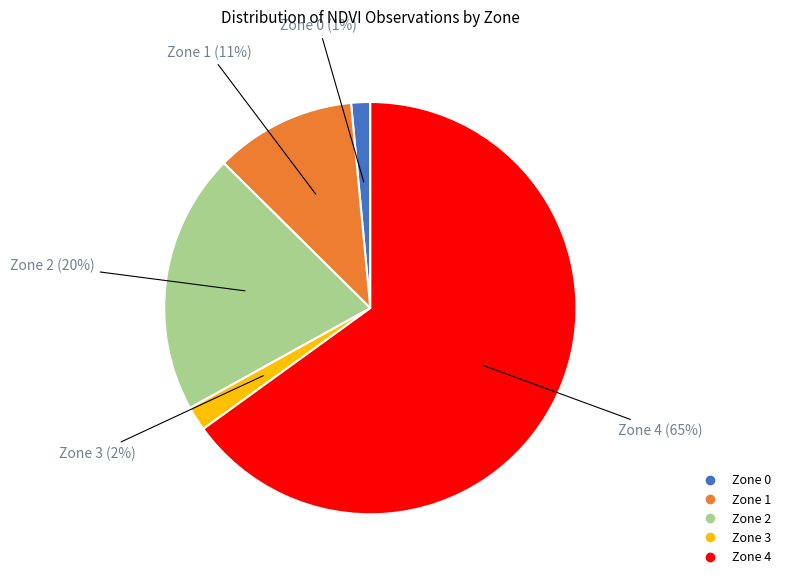

Is there a majority slice in this chart?

Yes